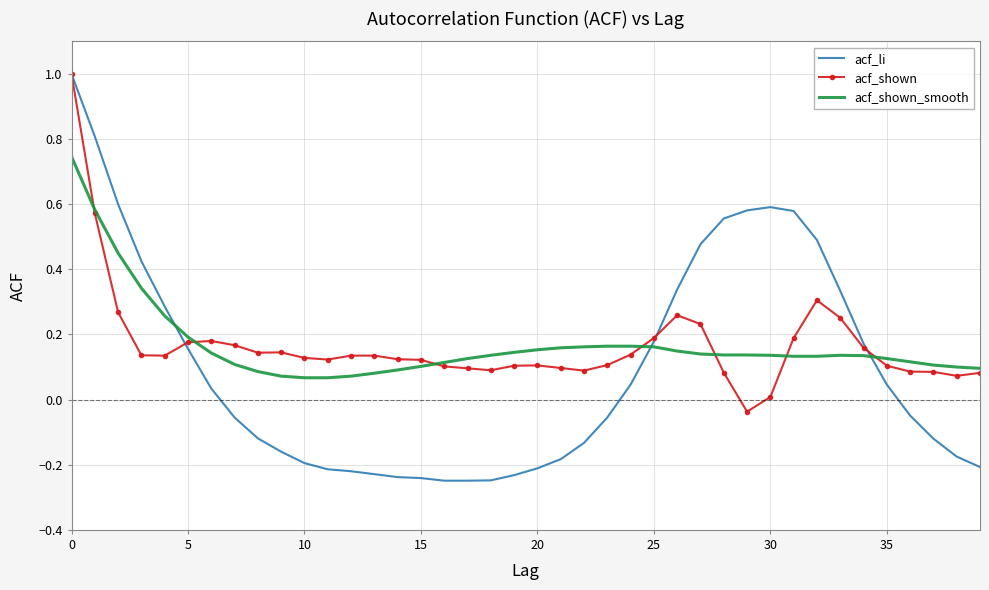

Which series has the widest spread of values?

acf_li